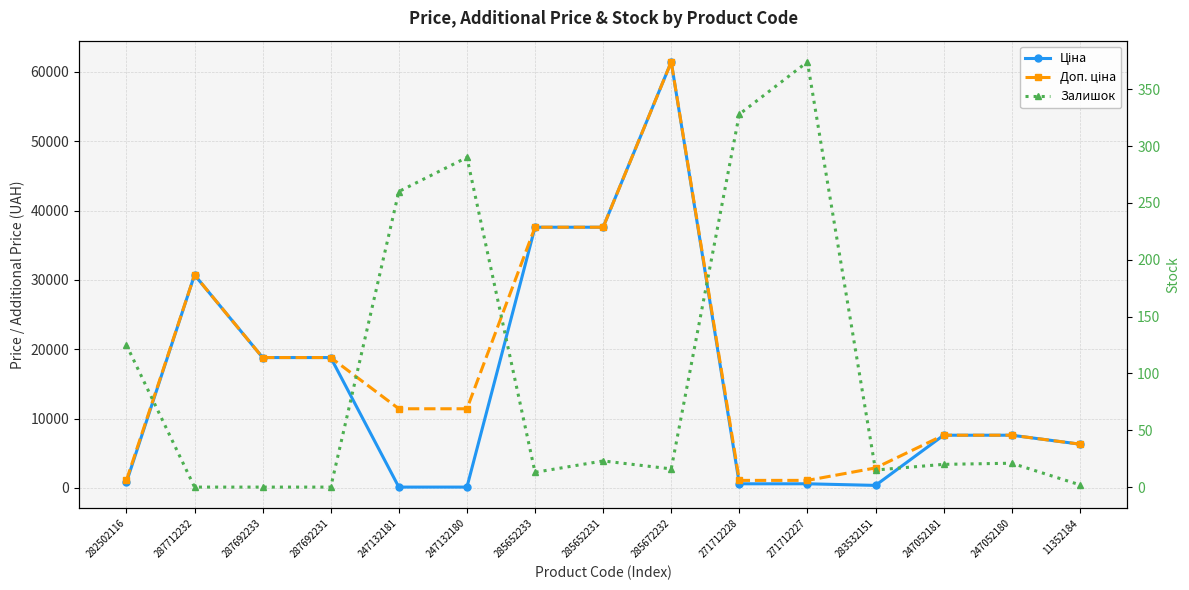

At which label does Доп. ціна reach its minimum?

271712228